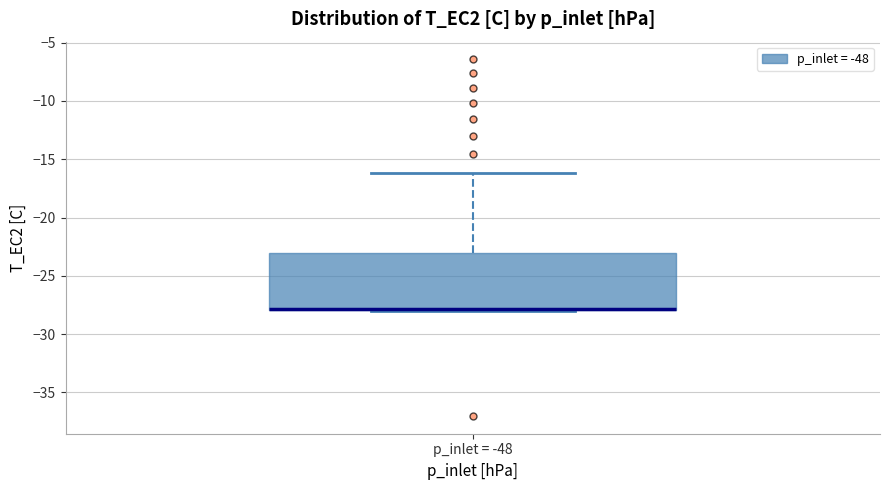

Where is the upper edge of the box for p_inlet = -48 on the y-axis? The values are not printed on the chart, so give them approximately, as read against the axis.

-23